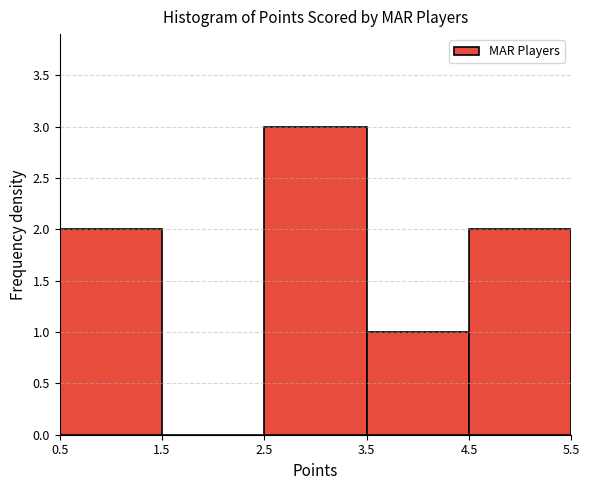

Reading left to right, transcribe this chart: for each bar, give the range it covers on the x-axis and its height. The values are not printed on the chart, so give them approximately, as read against the axis.

0.5 to 1.5: 2
1.5 to 2.5: 0
2.5 to 3.5: 3
3.5 to 4.5: 1
4.5 to 5.5: 2